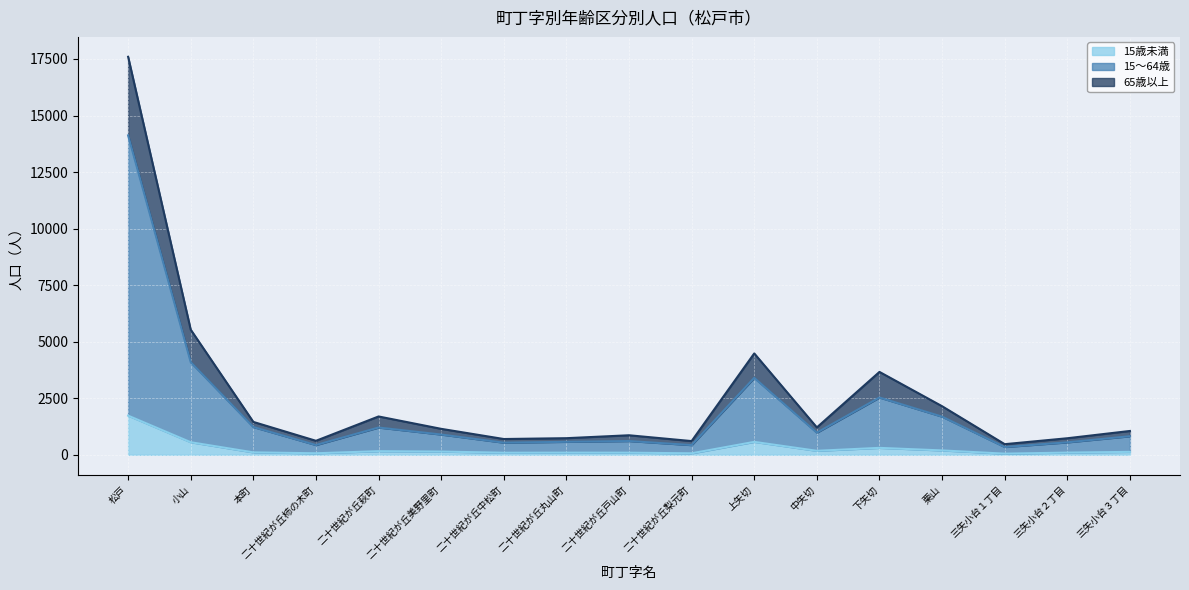

List the labels in order of 15～64歳 value, largest first.

松戸, 小山, 上矢切, 下矢切, 栗山, 本町, 二十世紀が丘萩町, 中矢切, 二十世紀が丘美野里町, 三矢小台３丁目, 二十世紀が丘戸山町, 二十世紀が丘丸山町, 三矢小台２丁目, 二十世紀が丘中松町, 二十世紀が丘柿の木町, 二十世紀が丘梨元町, 三矢小台１丁目